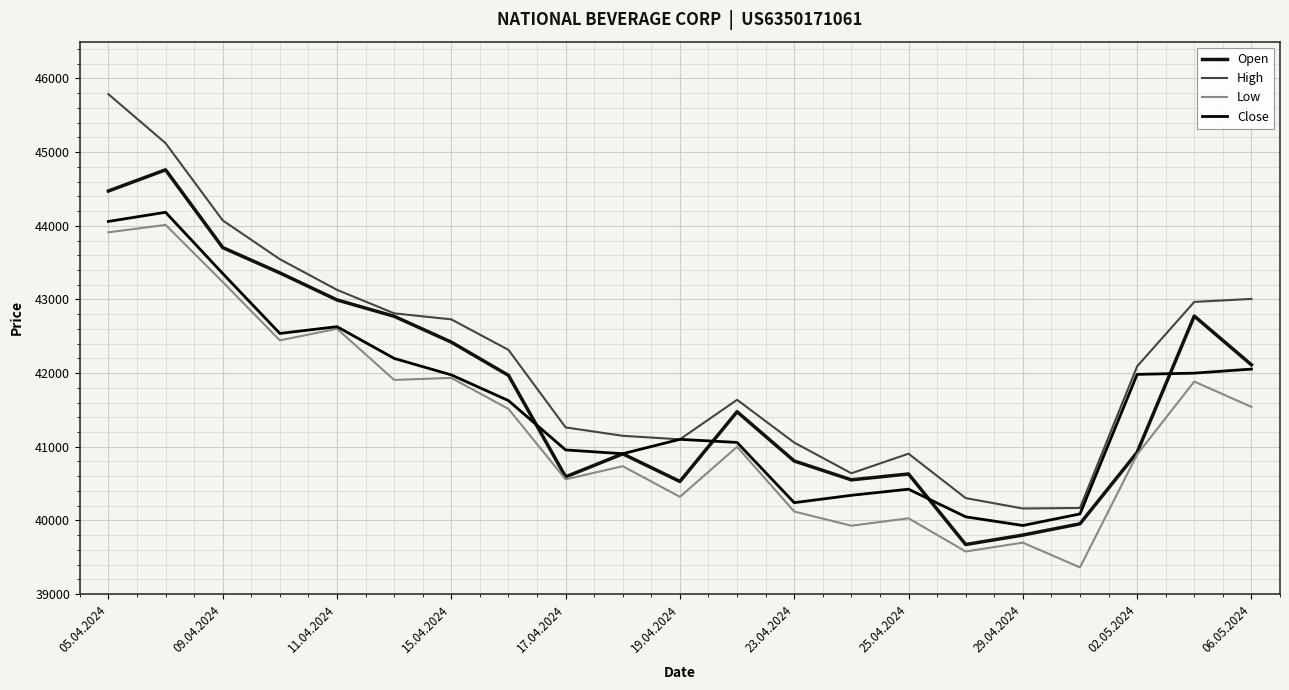

Count the number of categories in the chart.

21